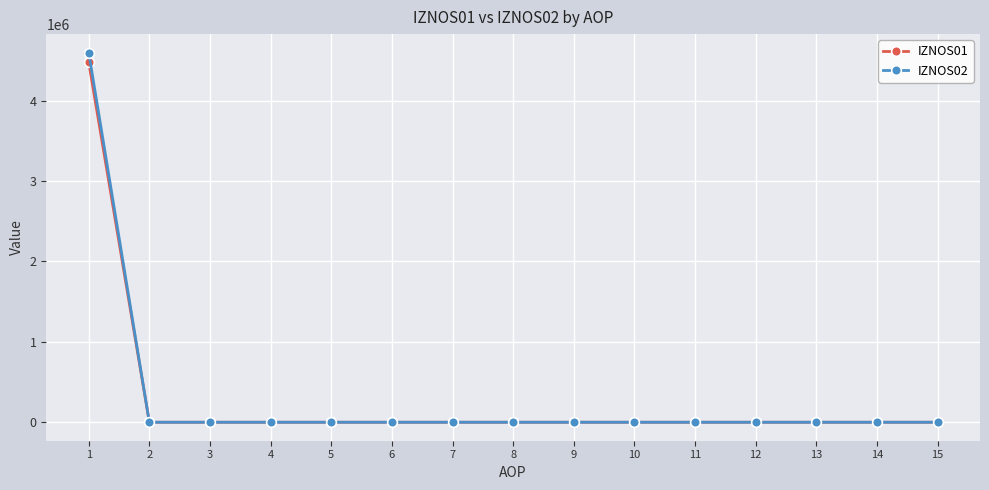

Reading right to left, what are all the values shown in this chart?

IZNOS01: 0	0	0	0	0	0	0	0	0	0	0	0	0	0	4475854
IZNOS02: 0	0	0	0	0	0	0	0	0	0	0	0	0	0	4596962